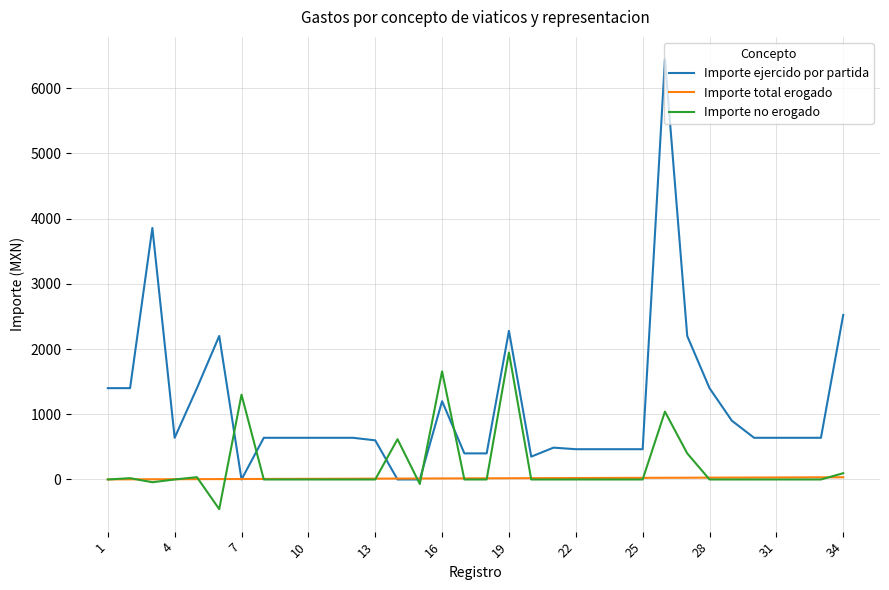

How many intersections are there between Importe ejercido por partida and Importe no erogado?

6